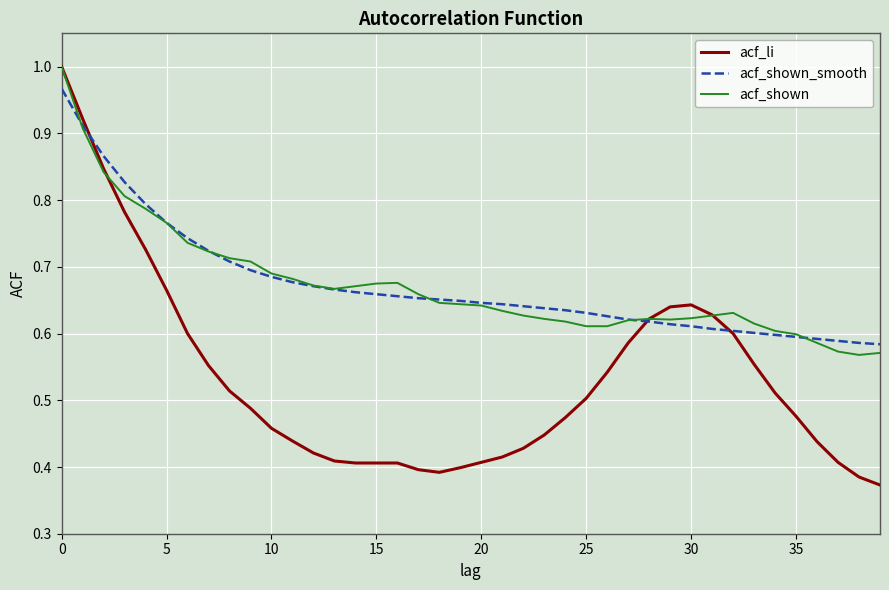

How many lines are shown in the chart?

3